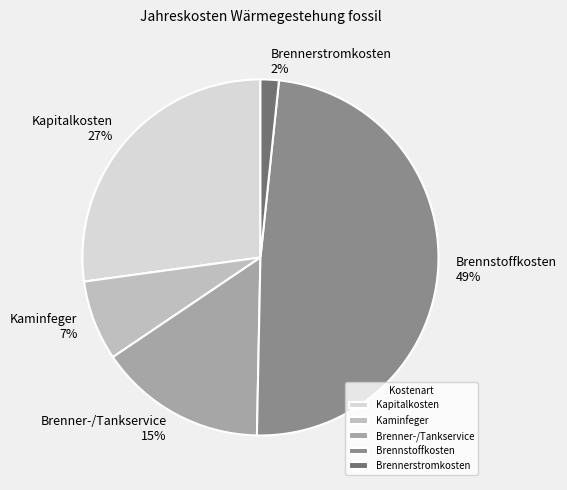

Does Kapitalkosten account for over 50% of the chart?

No